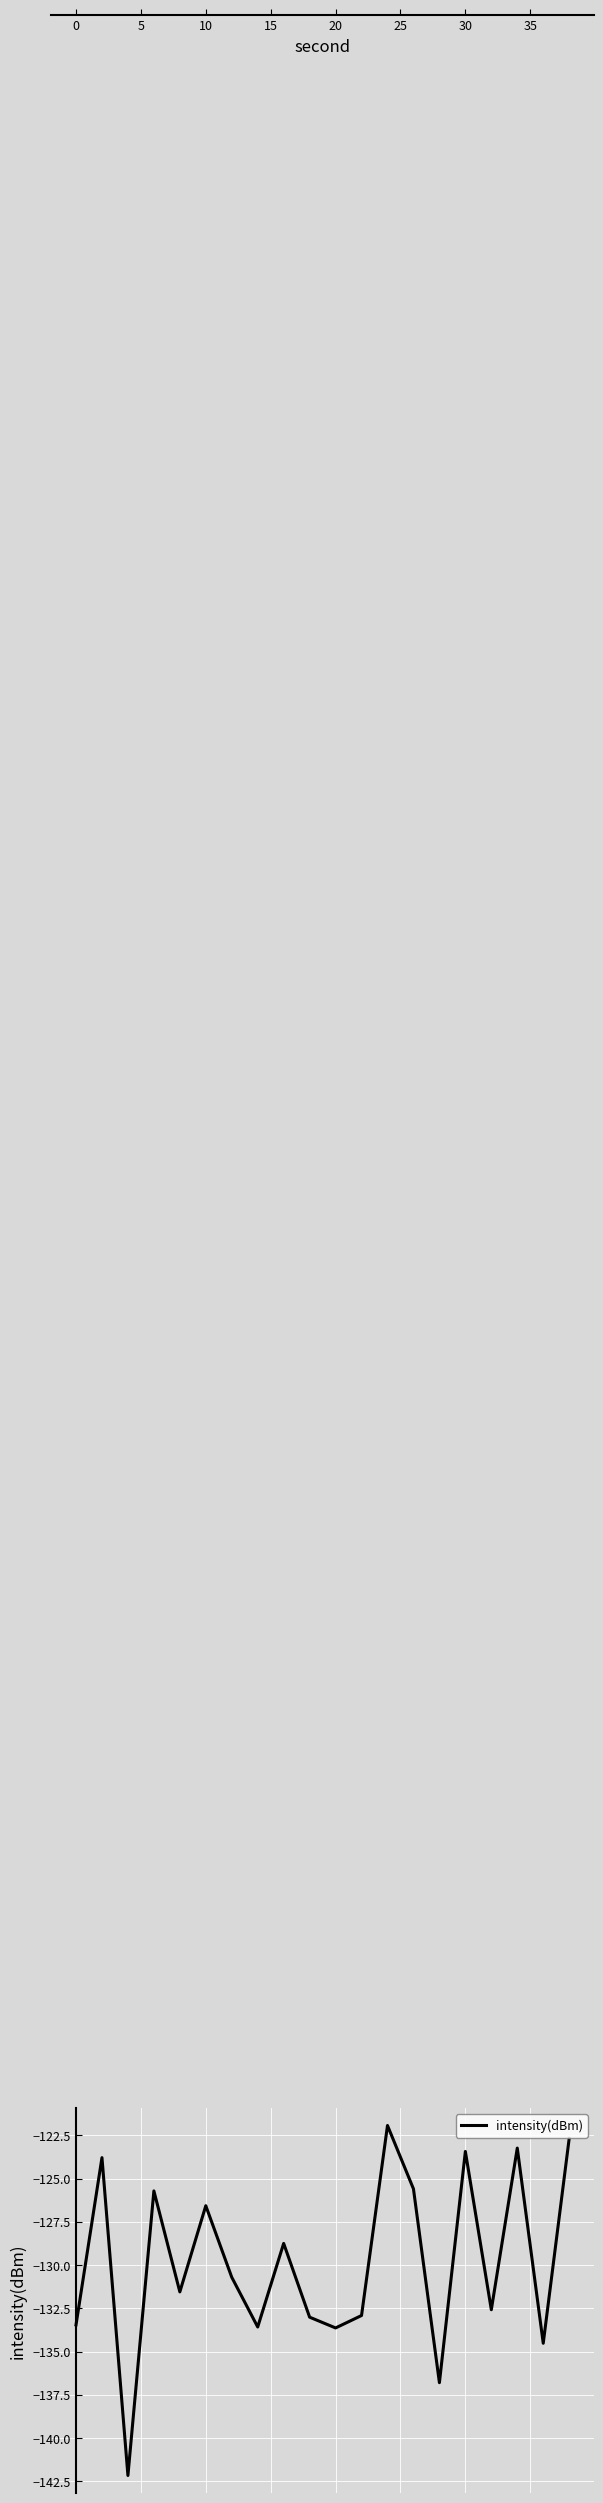

How many interior local valleys (lower than both neighbors) does the data have?

7